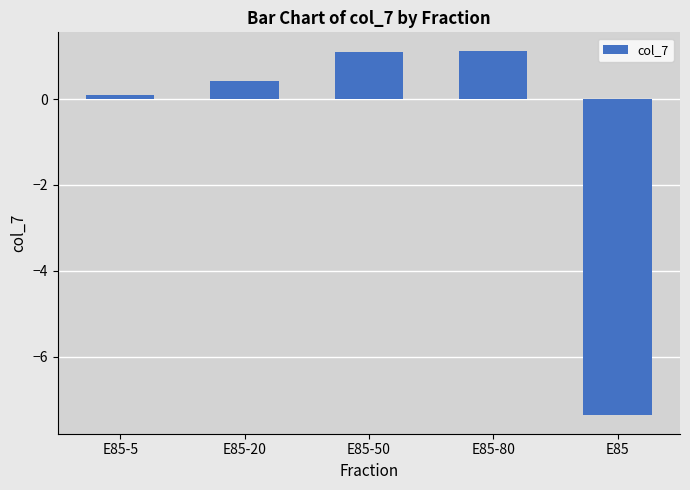

What is the ratio of the value at E85-50 to the value at E85-80?

1.0